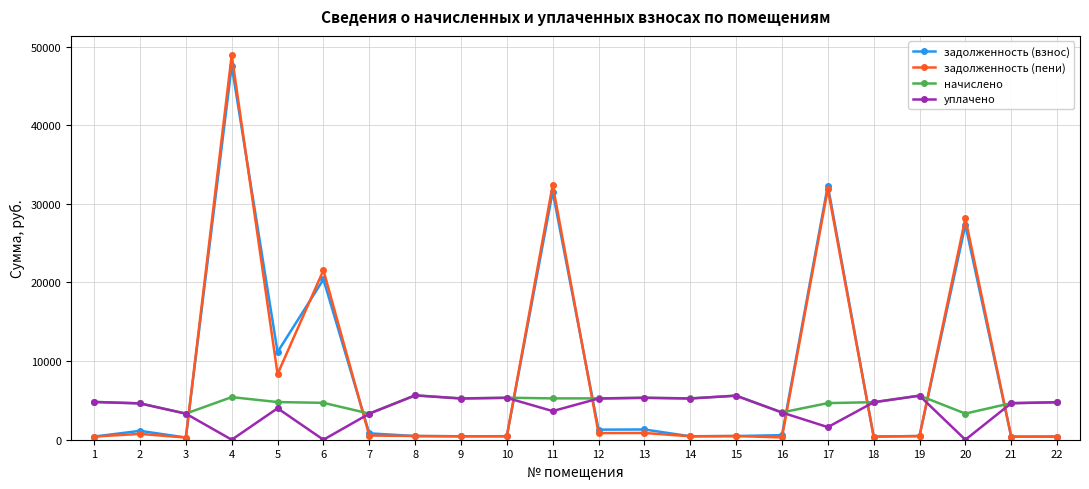

True or false: уплачено and задолженность (взнос) cross at least once.

True